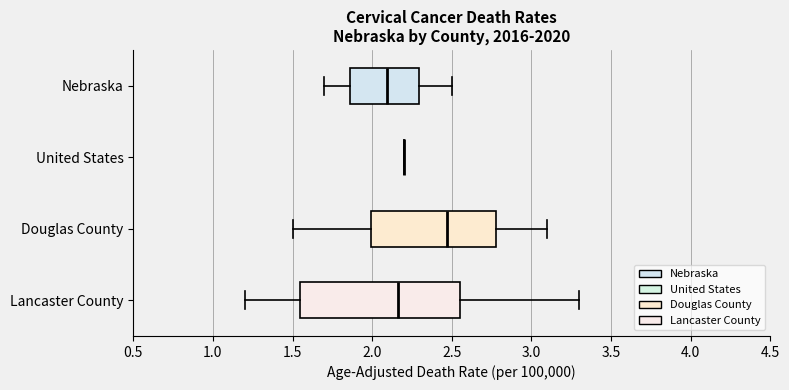

Reading bottom to top, read every box against the x-axis: the position of its median line, the range the box covers, and the ends of its whiskers. The values are not printed on the chart, so give them approximately, as read against the axis.

Lancaster County: median 2.15, box 1.55 to 2.55, whiskers 1.20 to 3.30
Douglas County: median 2.45, box 2.00 to 2.80, whiskers 1.50 to 3.10
United States: box collapsed to a line at 2.20, whiskers 2.20 to 2.20
Nebraska: median 2.10, box 1.85 to 2.30, whiskers 1.70 to 2.50